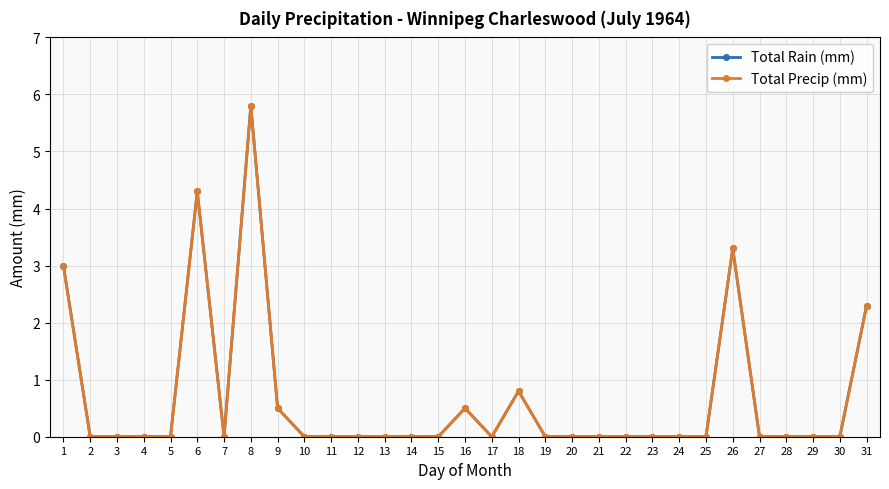

The value of Total Precip (mm) at 6 is 4.3. True or false?

True